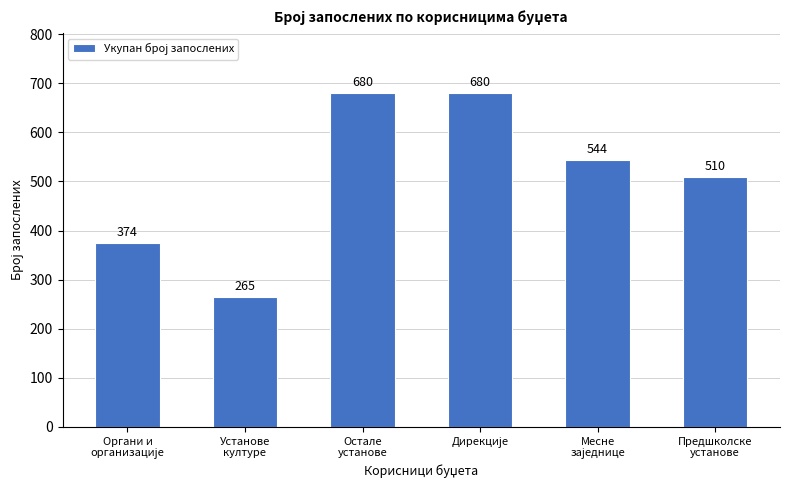

Count the values in the range 374 to 680.

5